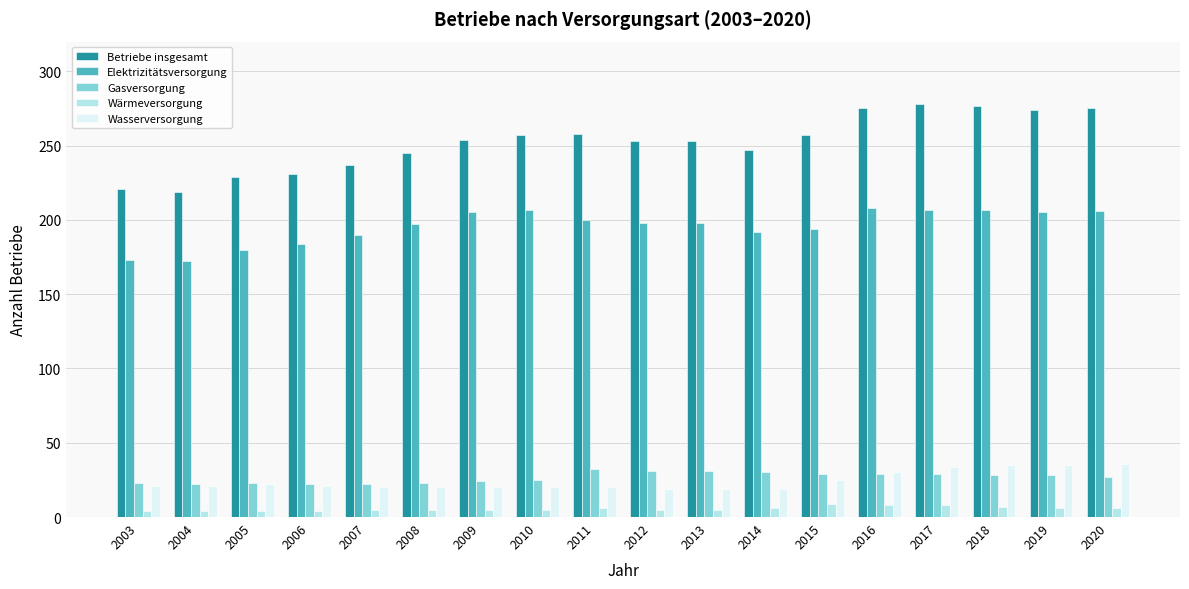

Which series has the largest range (max minus min)?

Betriebe insgesamt